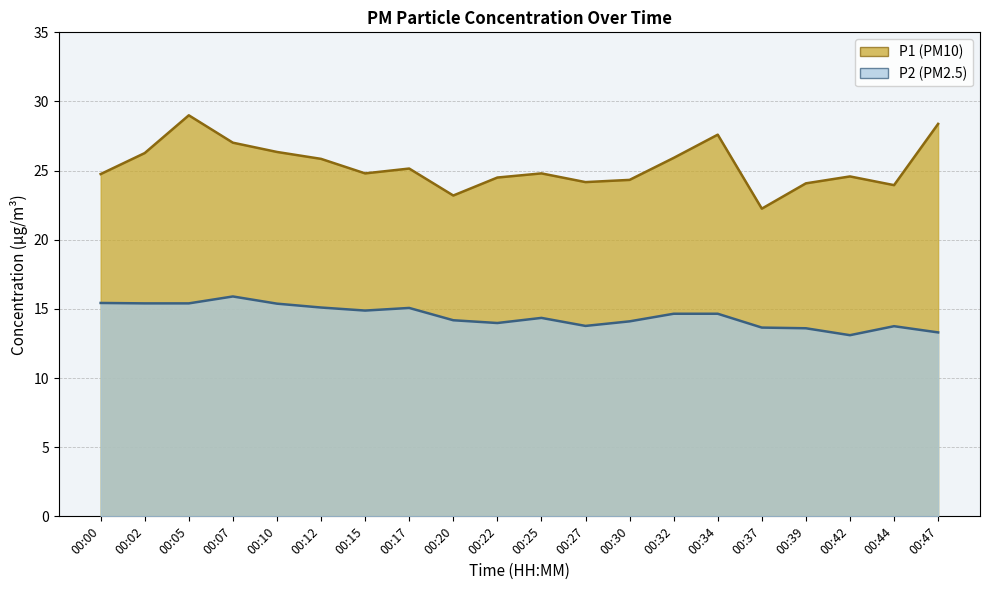

What is the difference between the maximum and minimum values in the P1 series?

6.8